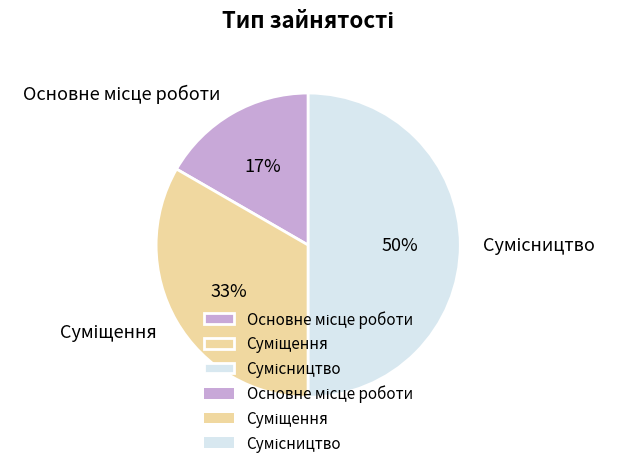

To the nearest percent, what is the average slice percentage?

33%